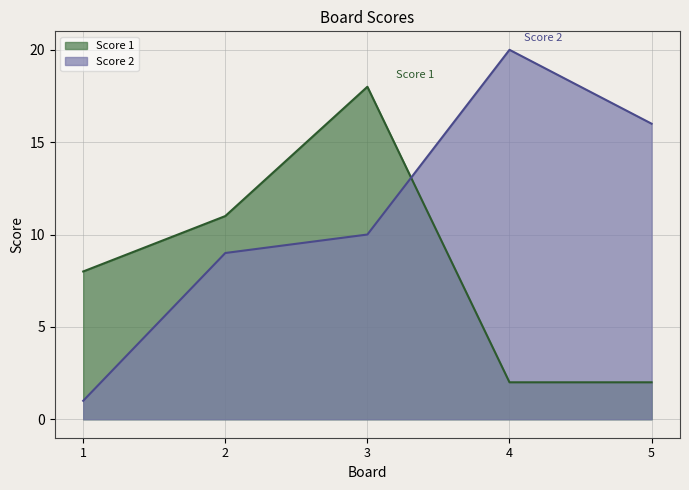

The value of Score 1 at 1 is 8. True or false?

True